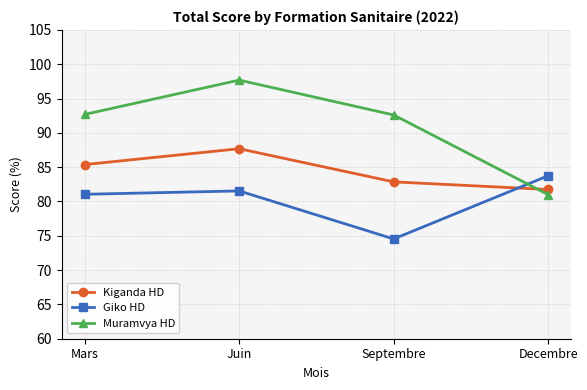

Which series has the largest range (max minus min)?

Muramvya HD